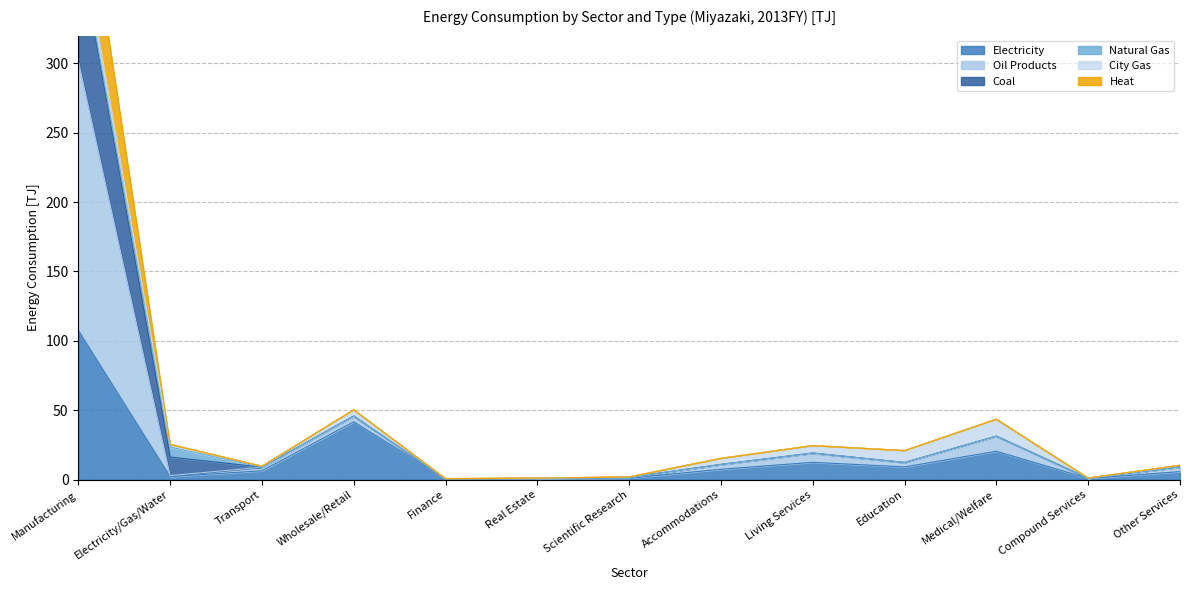

What is the difference between the second highest and second lowest values in the Electricity series?

41.1